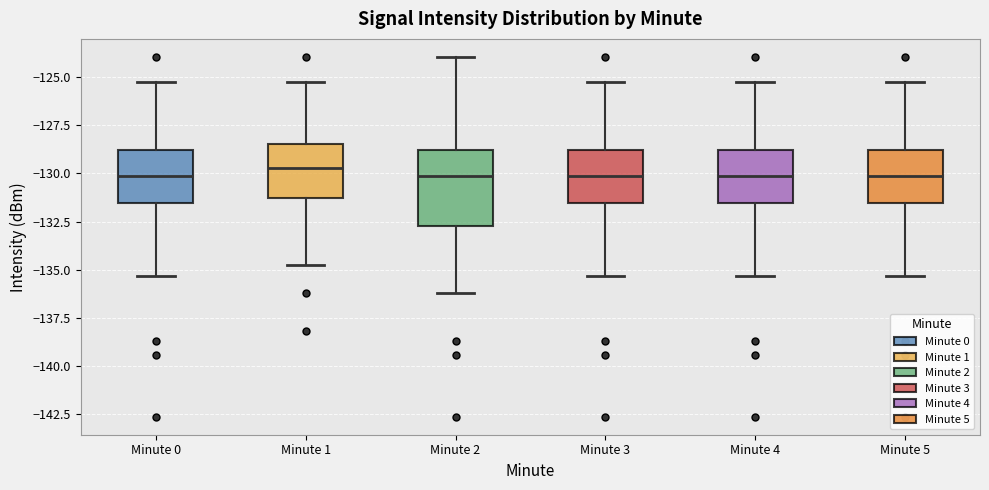

Reading left to right, transcribe this box plot: for each box, give where its median line is, the range the box spans, and where its two whiskers end, as read against the y-axis. The values are not printed on the chart, so give them approximately, as read against the axis.

Minute 0: median -130.0, box -131.5 to -129.0, whiskers -135.5 to -125.0
Minute 1: median -129.5, box -131.5 to -128.5, whiskers -135.0 to -125.0
Minute 2: median -130.0, box -132.5 to -129.0, whiskers -136.0 to -124.0
Minute 3: median -130.0, box -131.5 to -129.0, whiskers -135.5 to -125.0
Minute 4: median -130.0, box -131.5 to -129.0, whiskers -135.5 to -125.0
Minute 5: median -130.0, box -131.5 to -129.0, whiskers -135.5 to -125.0